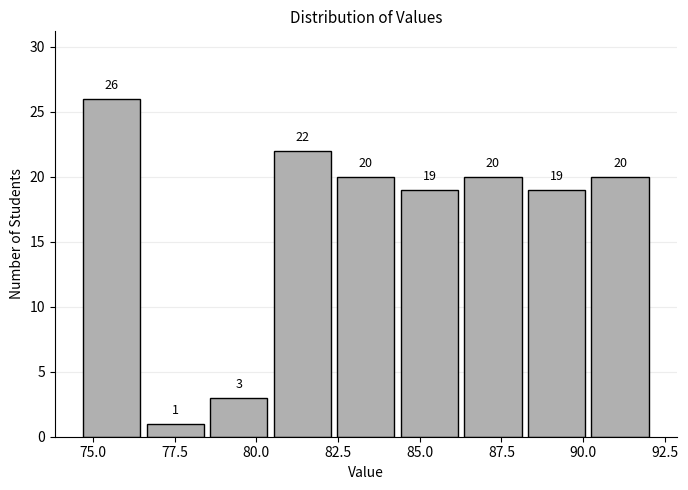

Around what value on the x-axis is the tallest bar? Give the approximate position of its centre, as read against the axis.

75.5